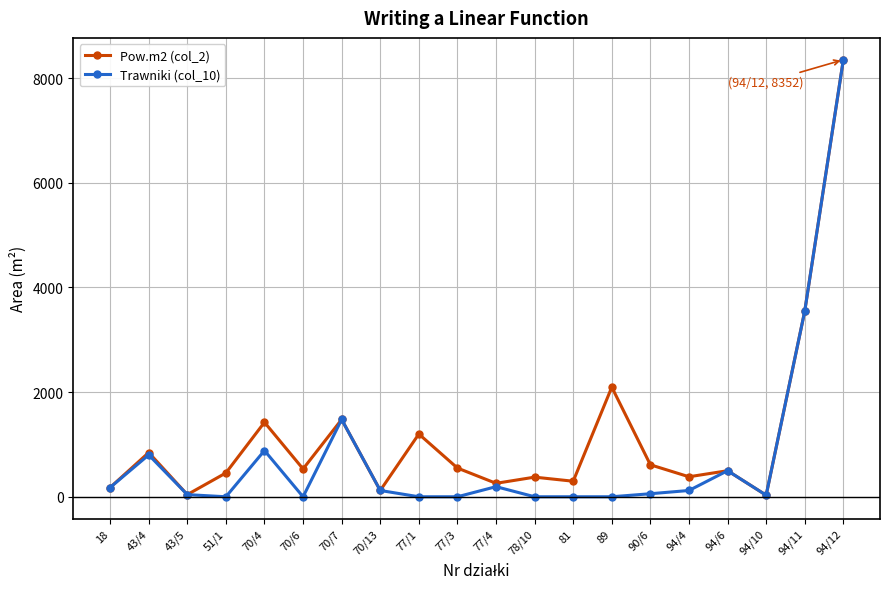

What are all the series names shown in the legend?

Pow.m2 (col_2), Trawniki (col_10)